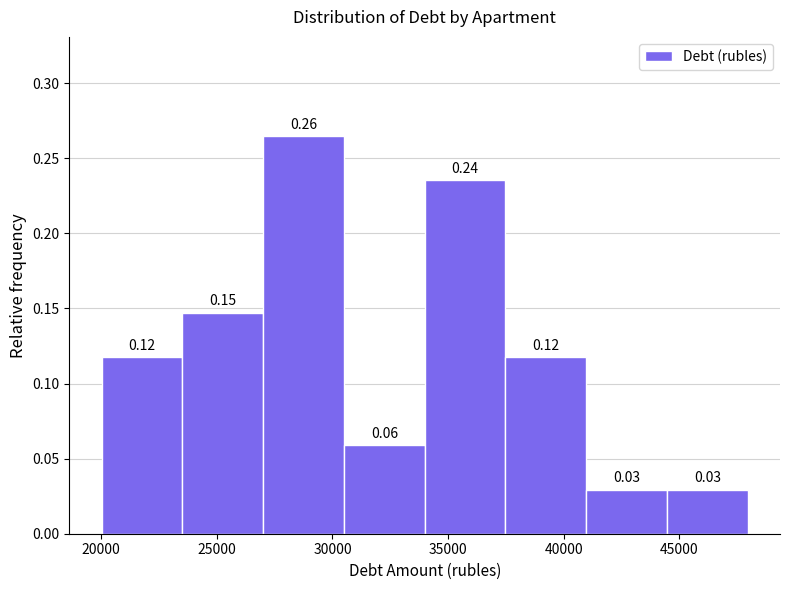

Over which range of the x-axis is the bar tallest?

27000 to 30500